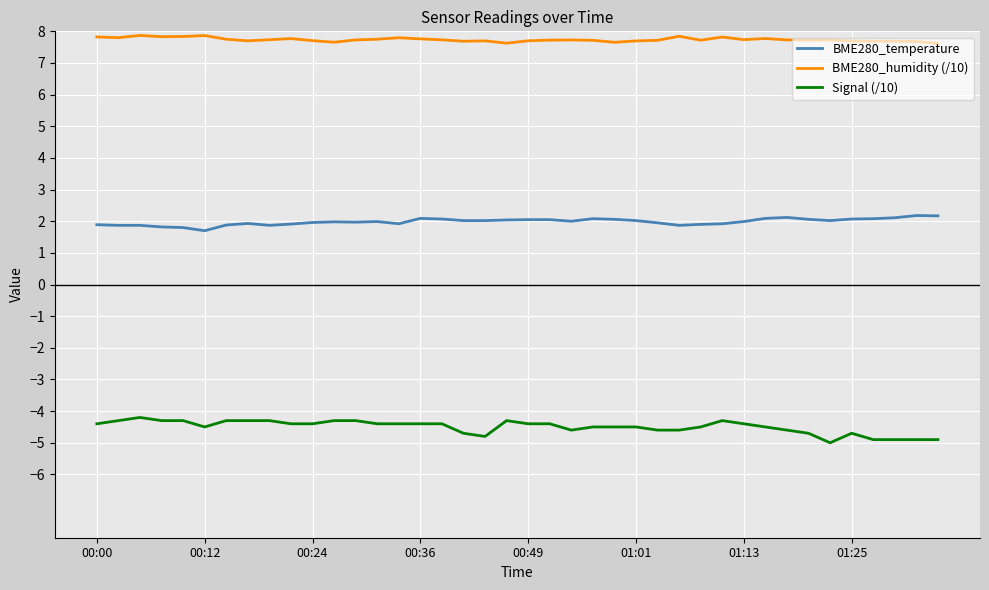

True or false: Signal (/10) and BME280_temperature cross at least once.

False